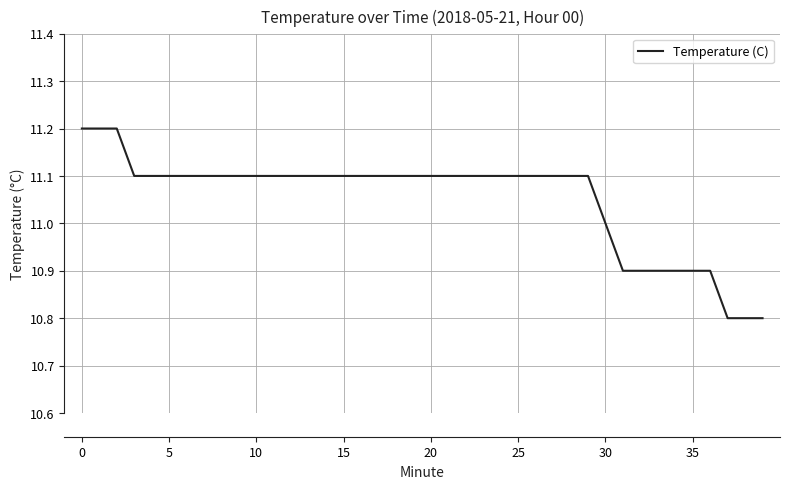

What is the difference between the maximum and minimum values?

0.4